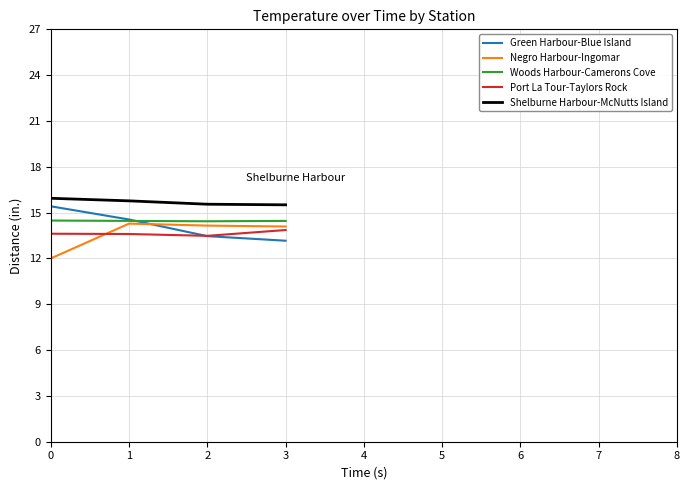

What is the greatest value displayed?

15.9